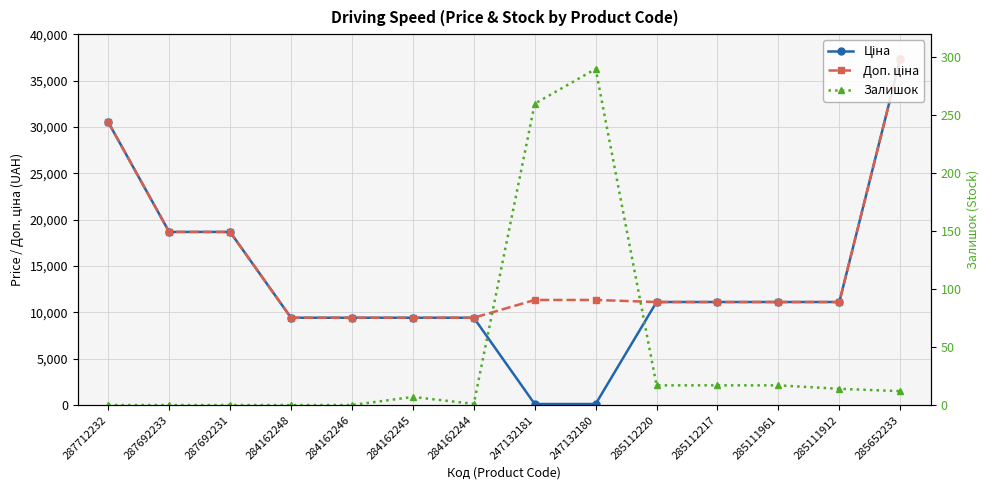

Which series has the largest range (max minus min)?

Ціна